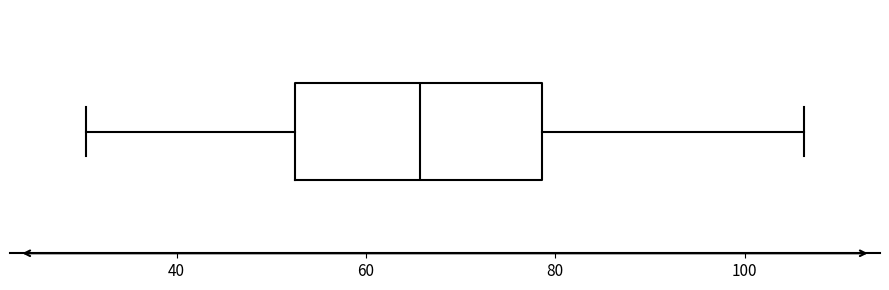

Transcribe this box plot: give where the median line is, the range the box spans, and where the two whiskers end, as read against the x-axis. The values are not printed on the chart, so give them approximately, as read against the axis.

median 66, box 52 to 78, whiskers 30 to 106